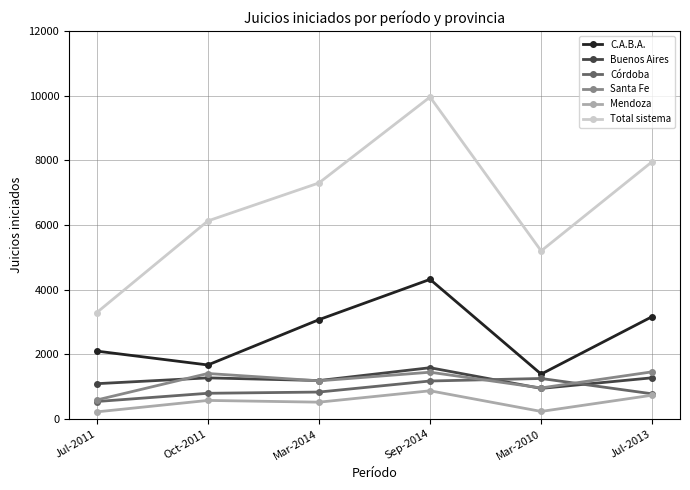

How many distinct data groups are displayed?

6